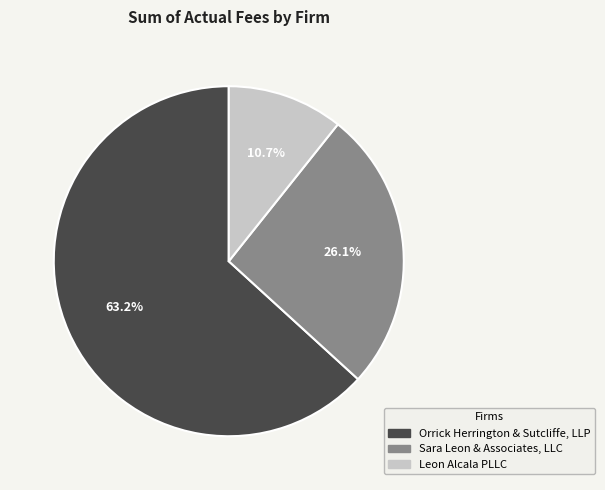

Count the number of slices in the pie.

3